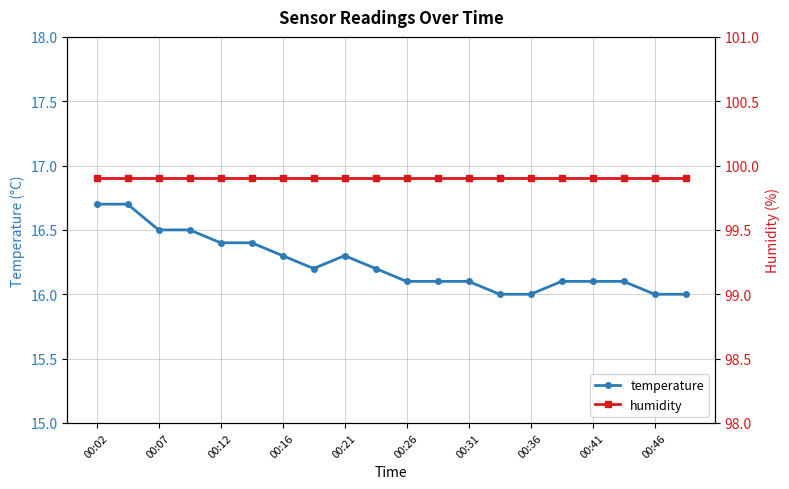

Is it true that temperature equals 4.9 at 00:16?

False